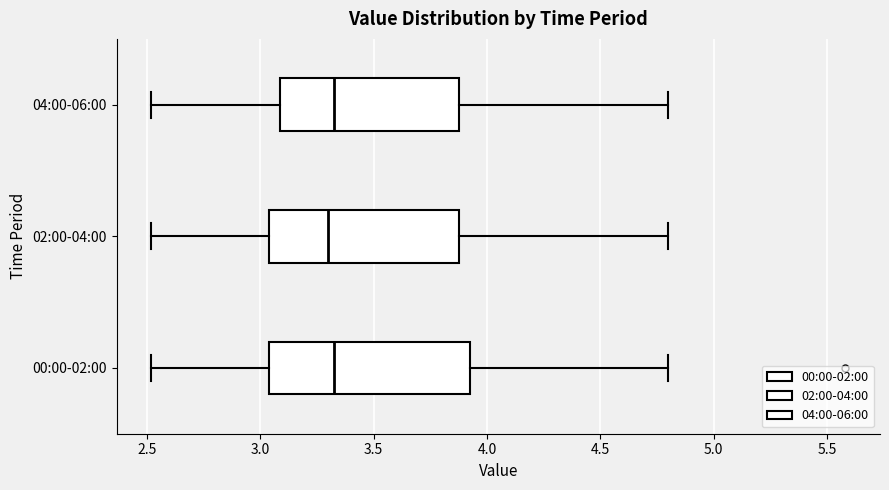

Reading bottom to top, transcribe this box plot: for each box, give where its median line is, the range the box spans, and where its two whiskers end, as read against the x-axis. The values are not printed on the chart, so give them approximately, as read against the axis.

00:00-02:00: median 3.35, box 3.05 to 3.95, whiskers 2.50 to 4.80
02:00-04:00: median 3.30, box 3.05 to 3.90, whiskers 2.50 to 4.80
04:00-06:00: median 3.35, box 3.10 to 3.90, whiskers 2.50 to 4.80